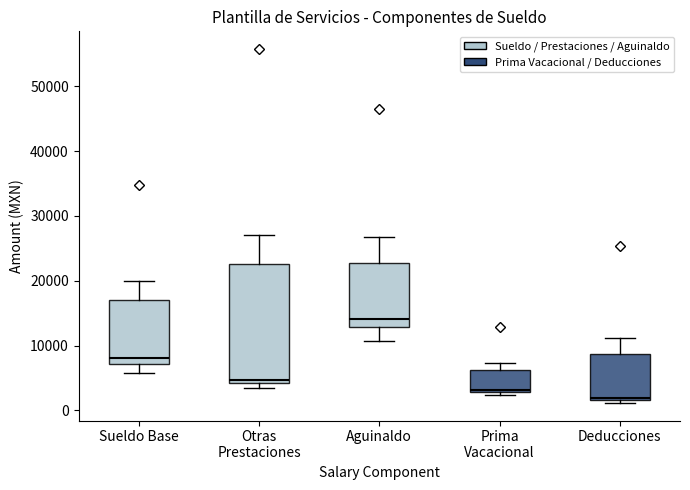

Where does the lower whisker of the box for Sueldo Base end on the y-axis? The values are not printed on the chart, so give them approximately, as read against the axis.

6000